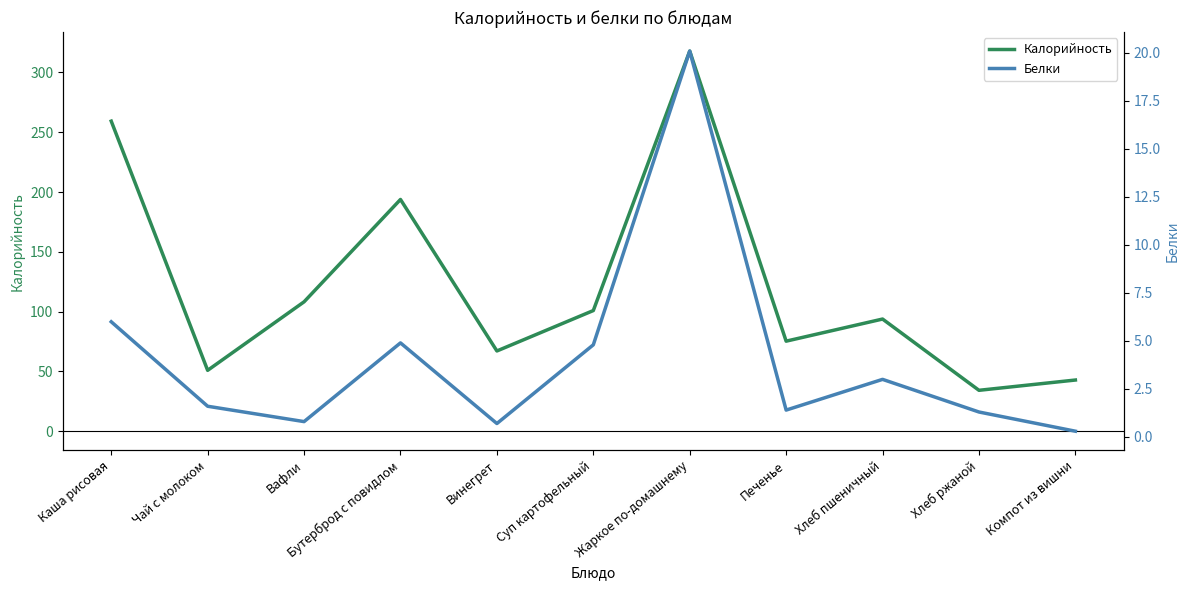

What is the difference between the Калорийность values at Вафли and Чай с молоком?

57.3